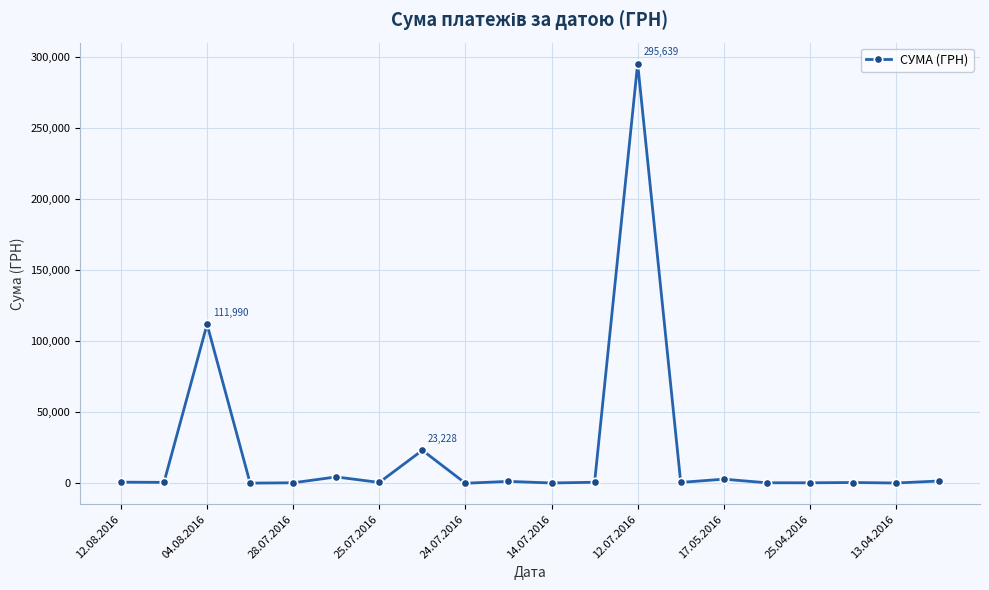

How many data points are above 633?

10